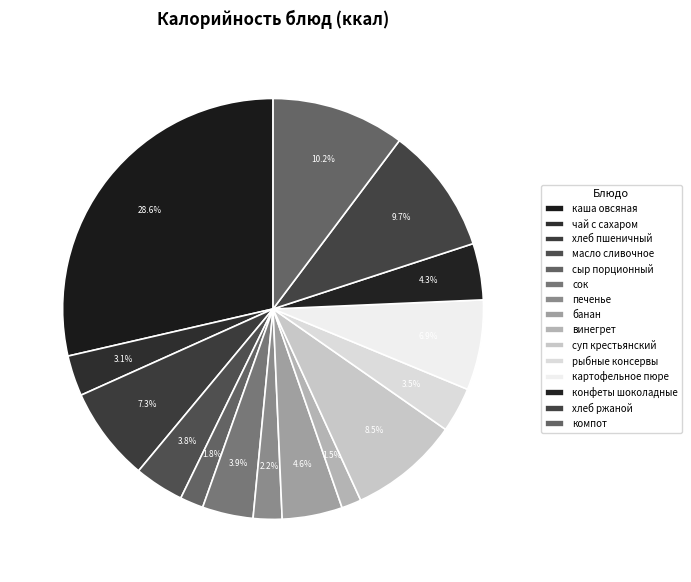

How many slices are in this pie chart?

15